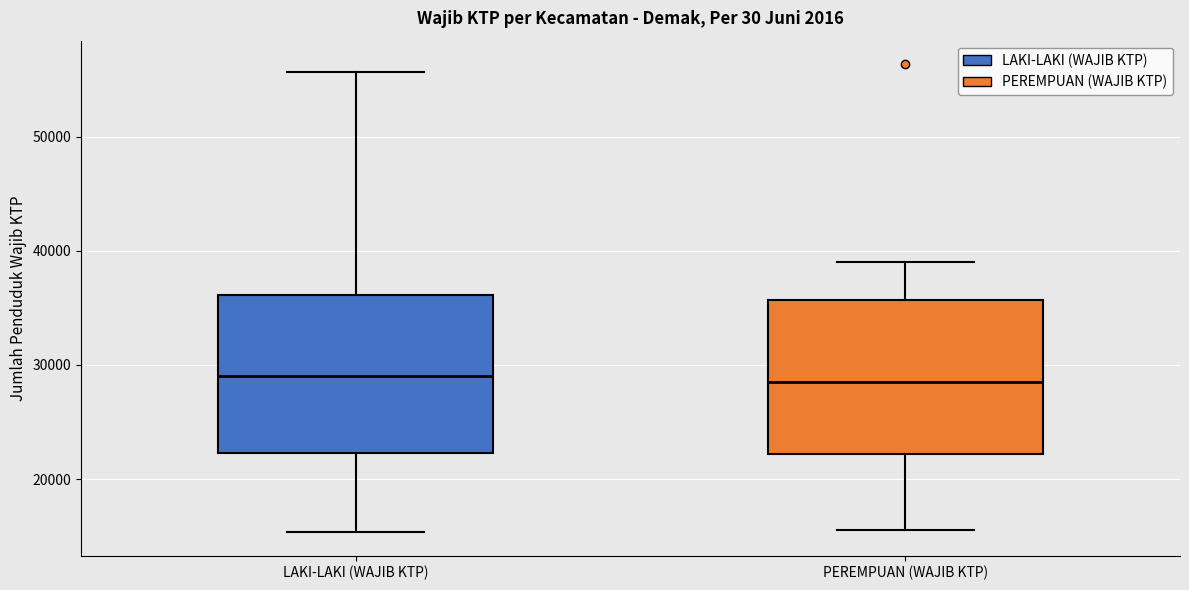

Reading left to right, transcribe this box plot: for each box, give where its median line is, the range the box spans, and where its two whiskers end, as read against the y-axis. The values are not printed on the chart, so give them approximately, as read against the axis.

LAKI-LAKI (WAJIB KTP): median 29000, box 22000 to 36000, whiskers 15000 to 56000
PEREMPUAN (WAJIB KTP): median 29000, box 22000 to 36000, whiskers 16000 to 39000